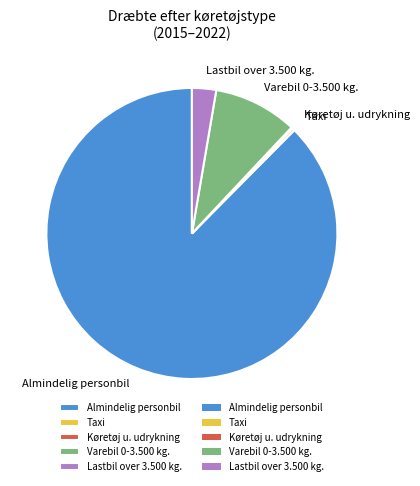

What is the largest slice in the pie chart?

Almindelig personbil